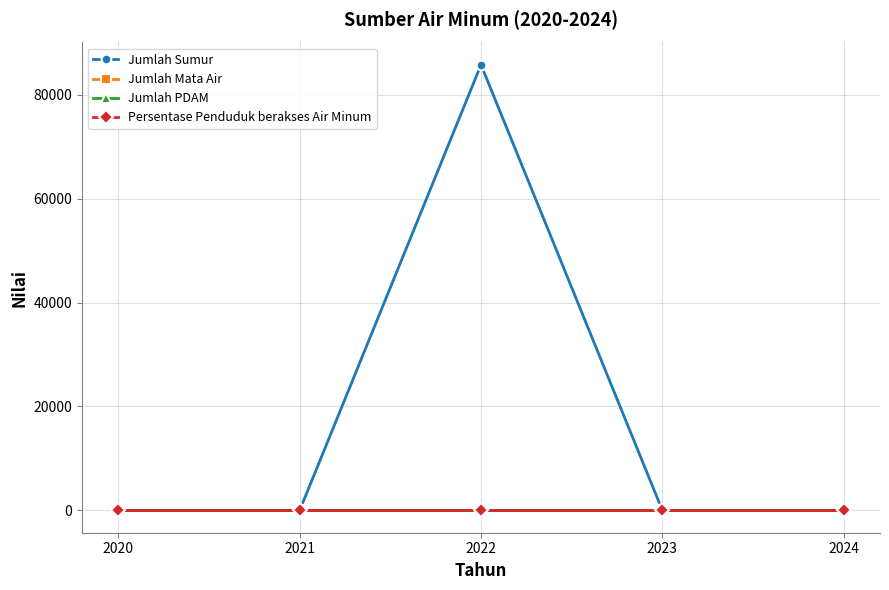

Is it true that Jumlah Mata Air equals 0 at 2023?

True